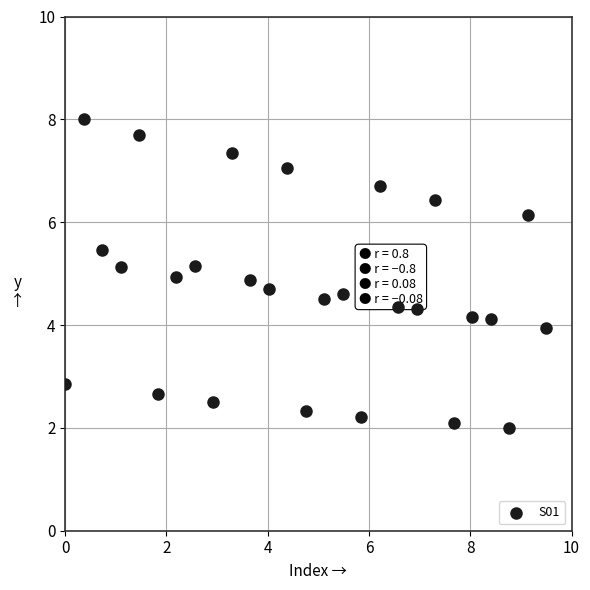

What is the range of X values (max minus min)?

9.5